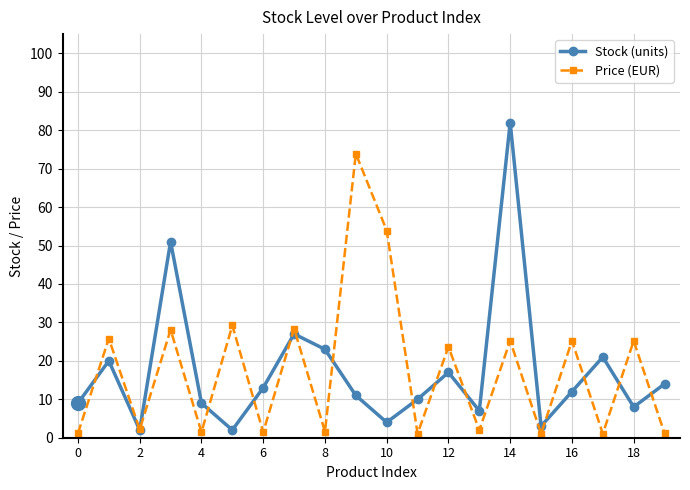

Which series has the widest spread of values?

Stock (units)